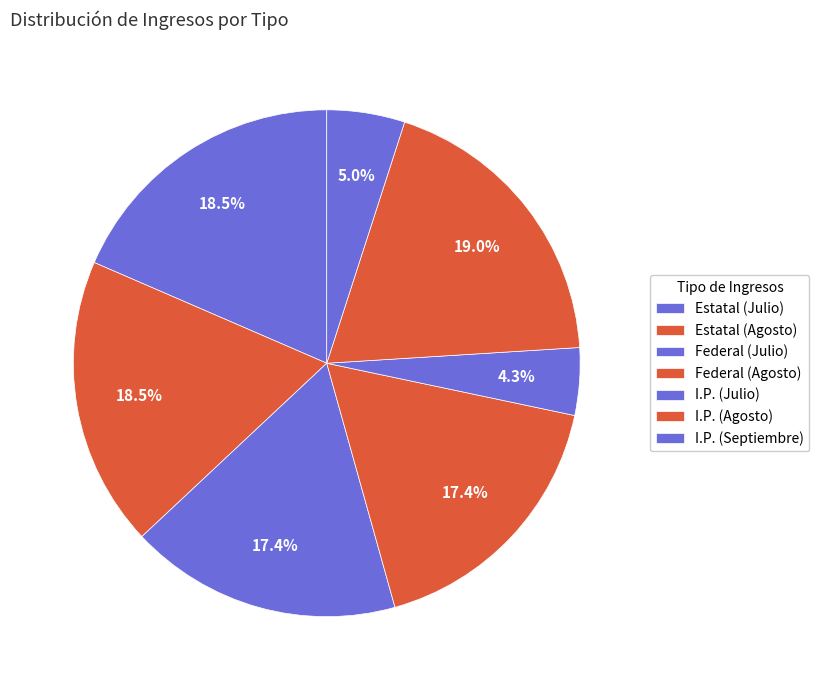

What portion of the pie excludes Federal (Agosto)?

82.6%